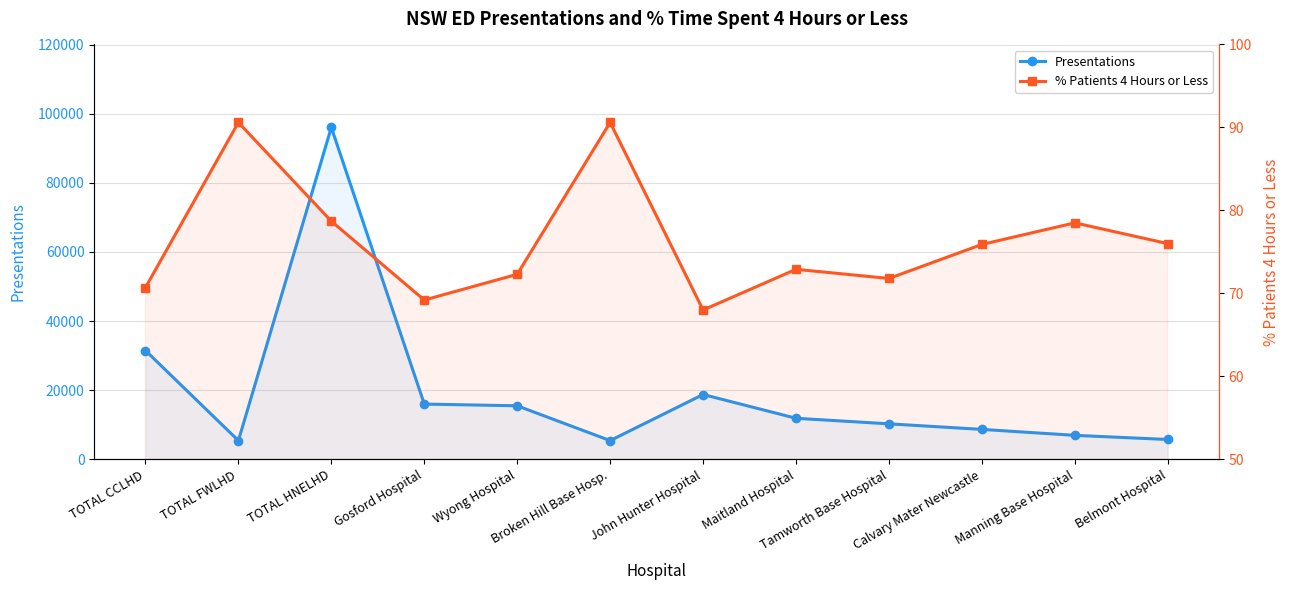

Reading right to left, extract all data points from this chart.

Presentations: Belmont Hospital=5746.0	Manning Base Hospital=6946.0	Calvary Mater Newcastle=8665.0	Tamworth Base Hospital=10273.0	Maitland Hospital=11882.0	John Hunter Hospital=18759.0	Broken Hill Base Hosp.=5421.0	Wyong Hospital=15494.0	Gosford Hospital=15993.0	TOTAL HNELHD=96024.0	TOTAL FWLHD=5421.0	TOTAL CCLHD=31487.0
% Patients 4 Hours or Less: Belmont Hospital=76.0	Manning Base Hospital=78.5	Calvary Mater Newcastle=75.9	Tamworth Base Hospital=71.8	Maitland Hospital=72.9	John Hunter Hospital=68.0	Broken Hill Base Hosp.=90.6	Wyong Hospital=72.3	Gosford Hospital=69.2	TOTAL HNELHD=78.7	TOTAL FWLHD=90.6	TOTAL CCLHD=70.7